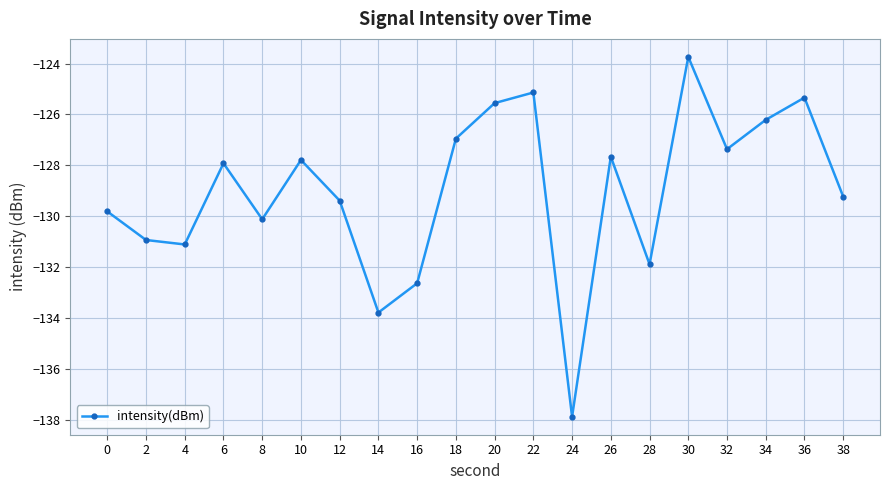

What is the sum of all values?

-2580.4